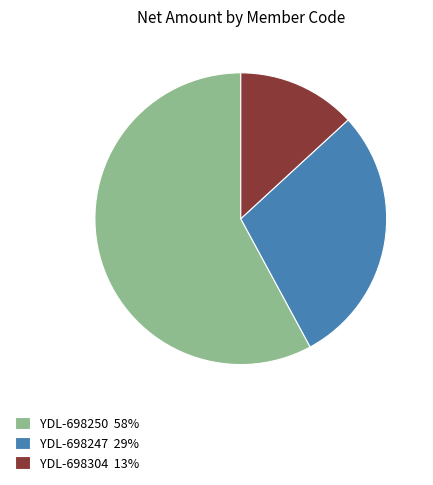

True or false: YDL-698304 accounts for 13% of the total.

True